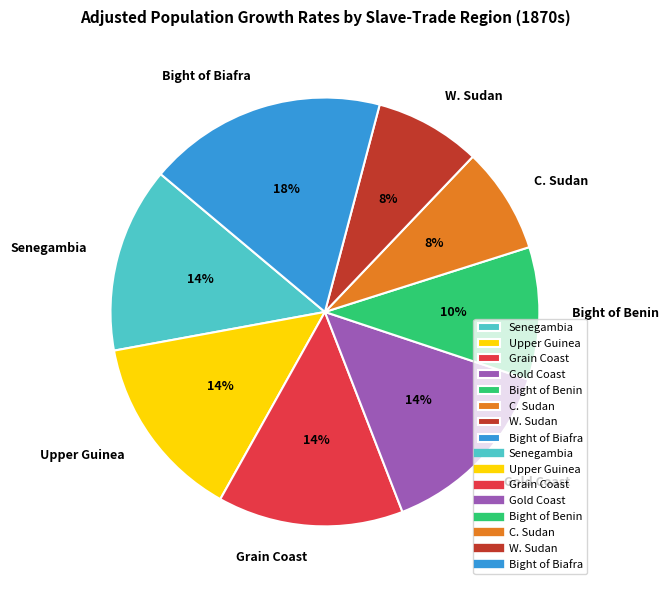

Is there any slice that represents more than half of the pie?

No